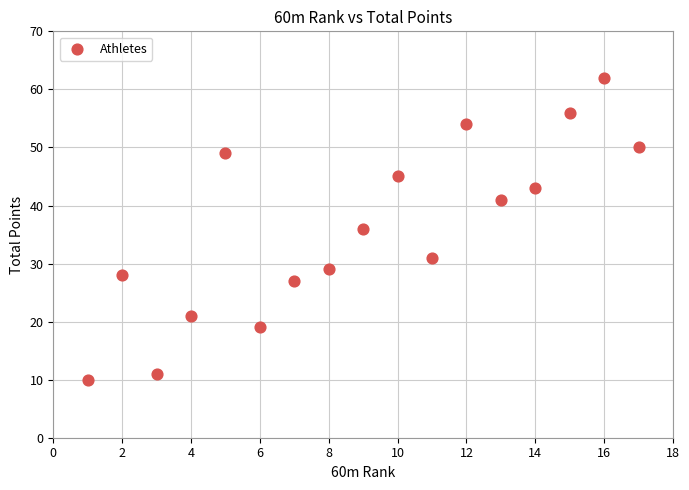

What is the range of X values (max minus min)?

16